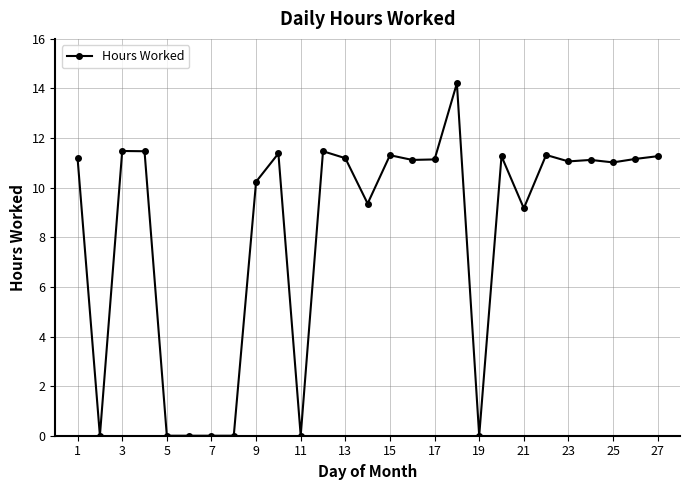

What is the difference between the maximum and minimum values?

14.2